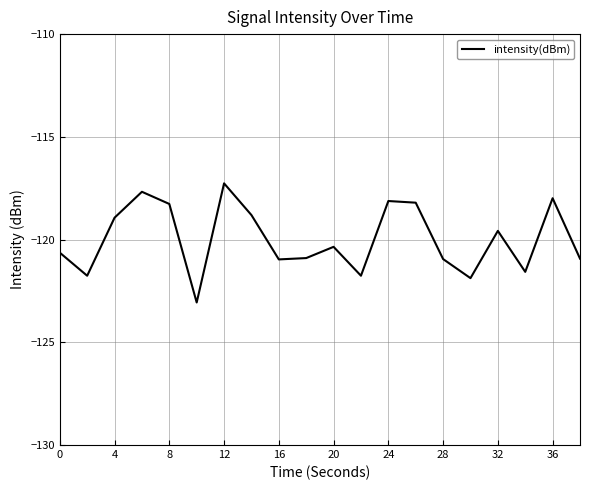

What is the difference between the maximum and minimum values?

5.8